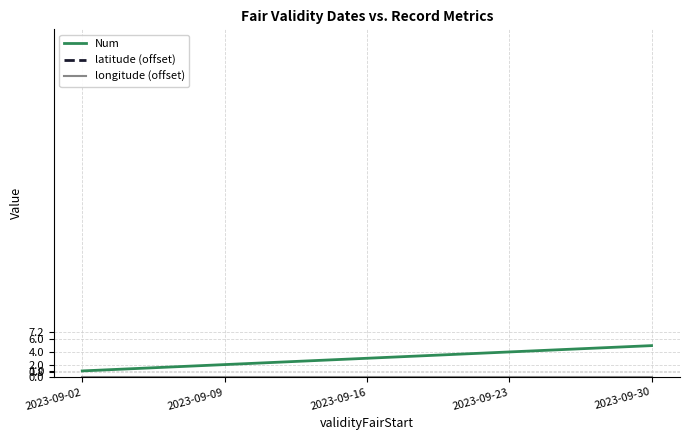

Which series has the widest spread of values?

Num